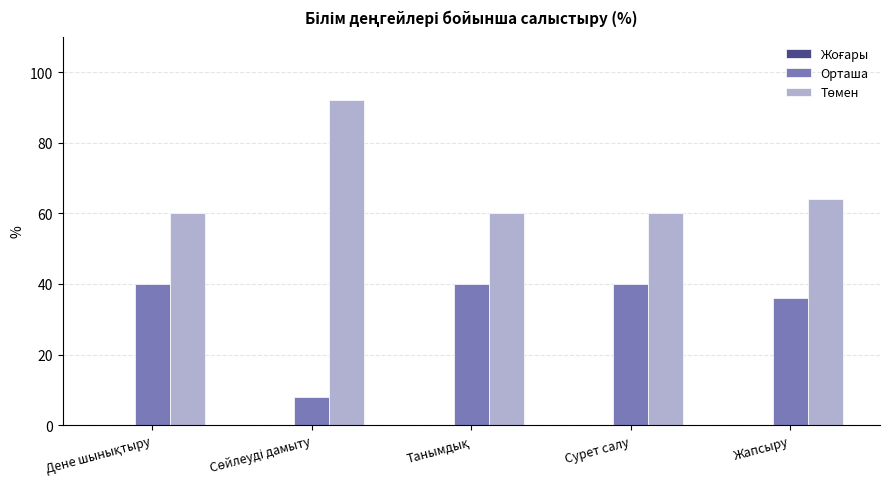

At how many categories does at least one series exceed 52?

5